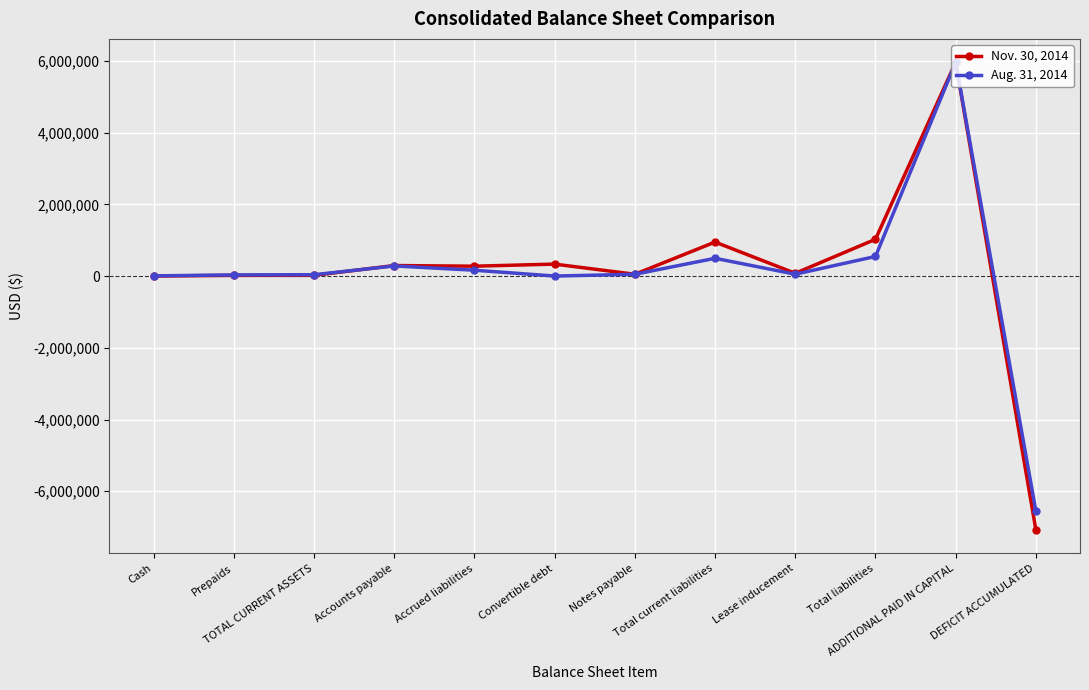

Which series has the widest spread of values?

Nov. 30, 2014